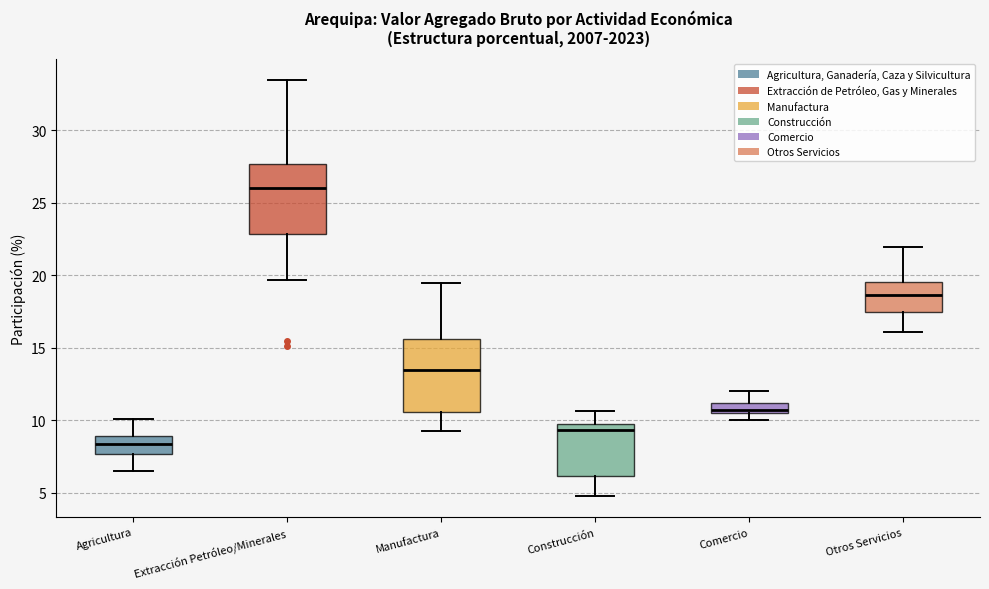

Which box's median line is the lowest?

Agricultura